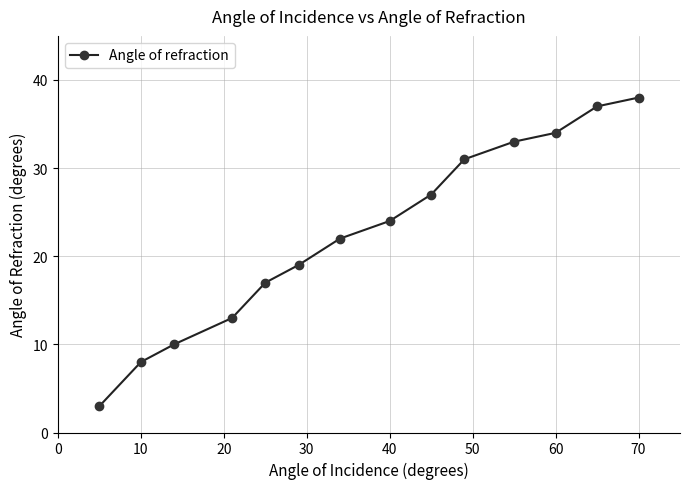

What is the minimum value shown in the chart?

3